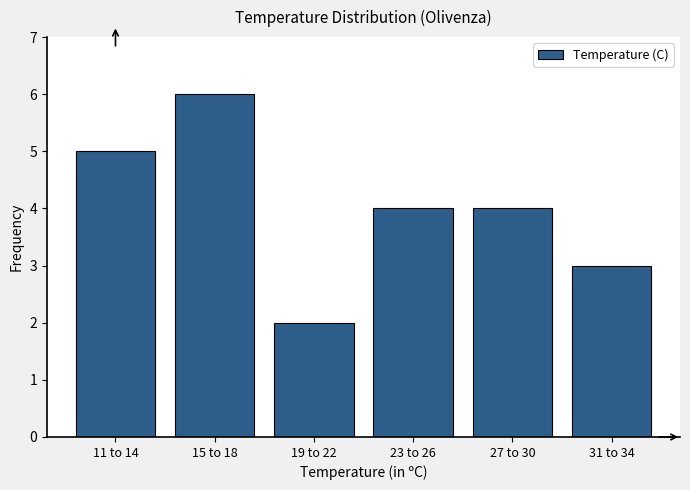

Reading left to right, transcribe all the data shown in this chart.

5	6	2	4	4	3